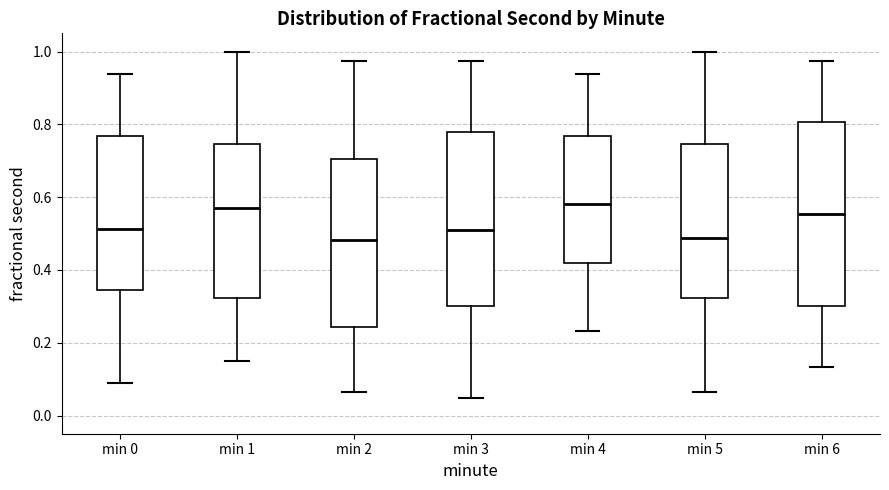

Which box is the tallest, from its lower edge to its upper edge?

min 6